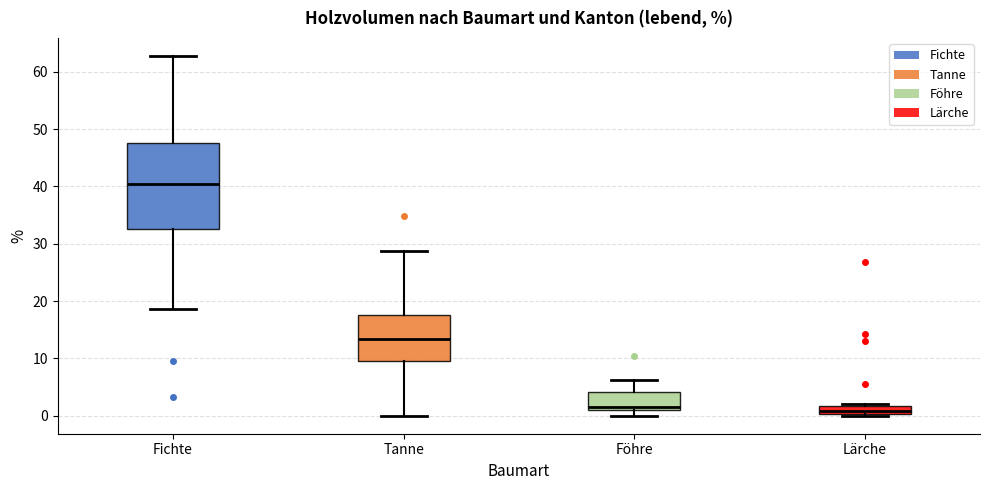

Where is the upper edge of the box for Lärche on the y-axis? The values are not printed on the chart, so give them approximately, as read against the axis.

2